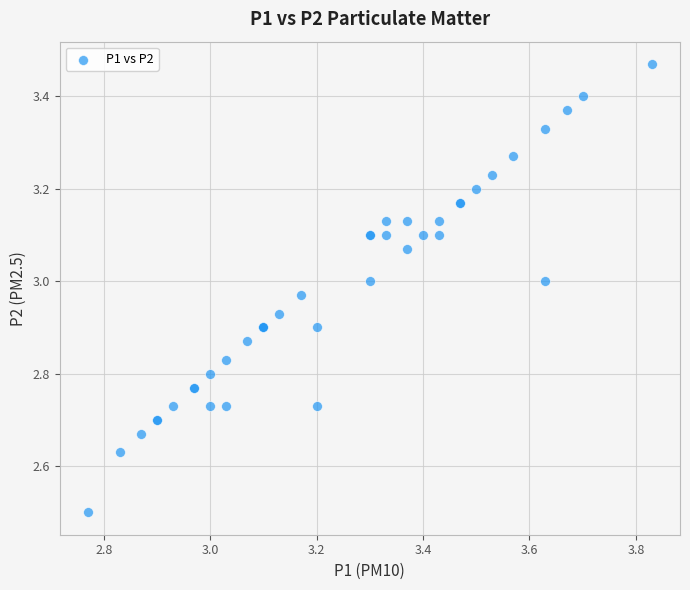

What Y value in the scatter plot is closest to 2?

2.5